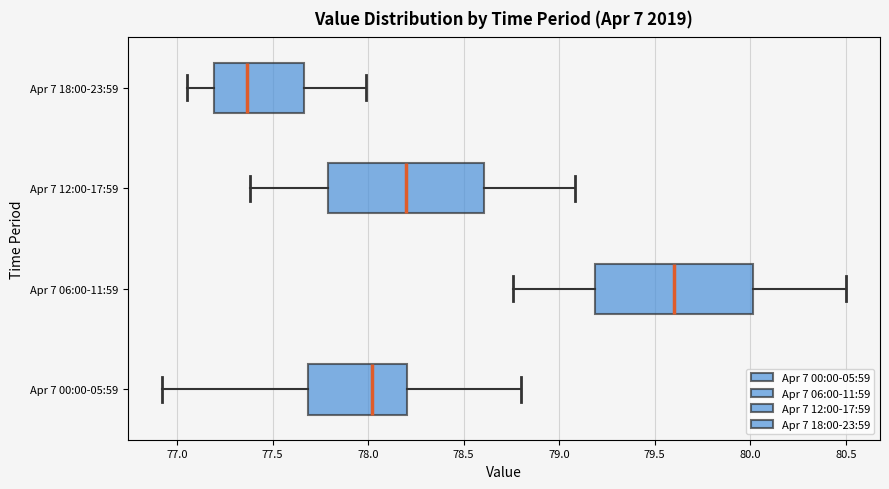

Reading bottom to top, transcribe this box plot: for each box, give where its median line is, the range the box spans, and where its two whiskers end, as read against the x-axis. The values are not printed on the chart, so give them approximately, as read against the axis.

Apr 7 00:00-05:59: median 78.00, box 77.70 to 78.20, whiskers 76.90 to 78.80
Apr 7 06:00-11:59: median 79.60, box 79.20 to 80.00, whiskers 78.75 to 80.50
Apr 7 12:00-17:59: median 78.20, box 77.80 to 78.60, whiskers 77.40 to 79.10
Apr 7 18:00-23:59: median 77.35, box 77.20 to 77.65, whiskers 77.05 to 78.00